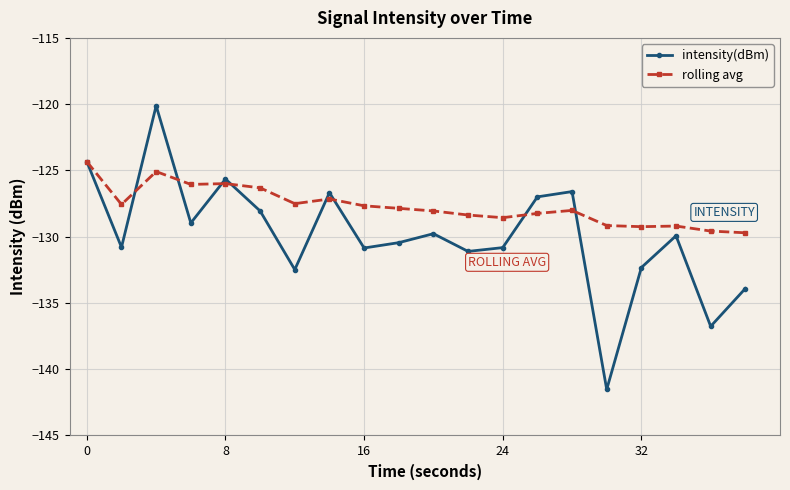

What is the value of the intensity(dBm) point at the 17th from the left?

-132.3